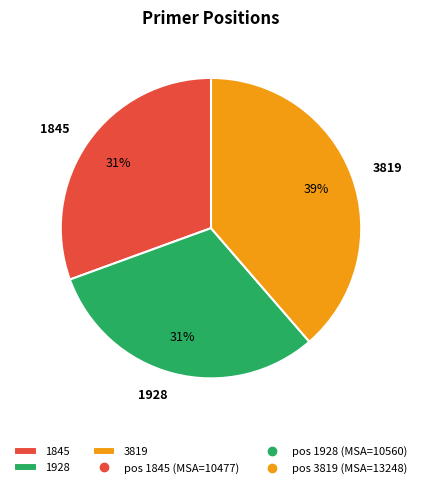

Does 1845 represent more than half of the total?

No